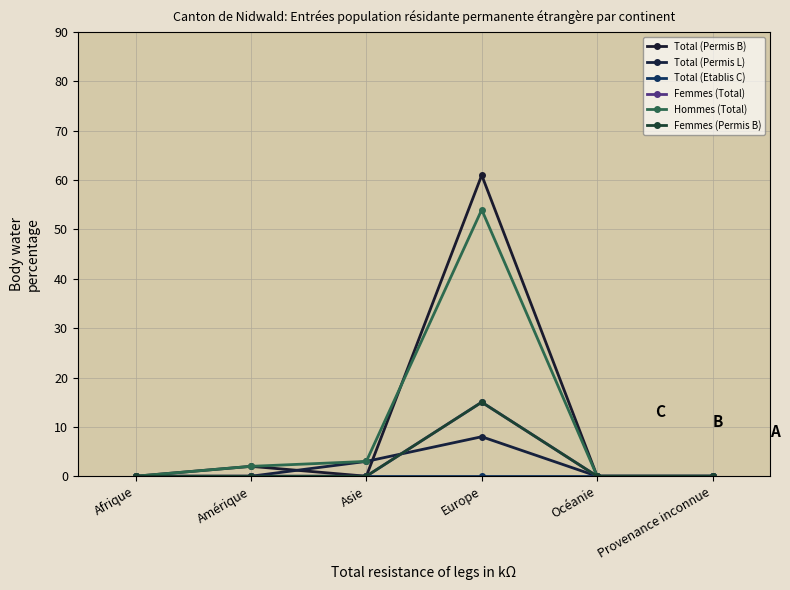

Does the chart have visible grid lines?

Yes